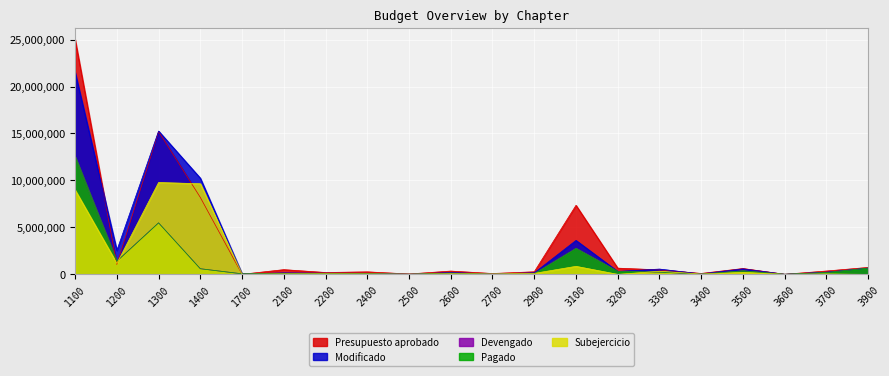

Is the value of Pagado at 3400 greater than the value of Presupuesto aprobado at 1100?

No